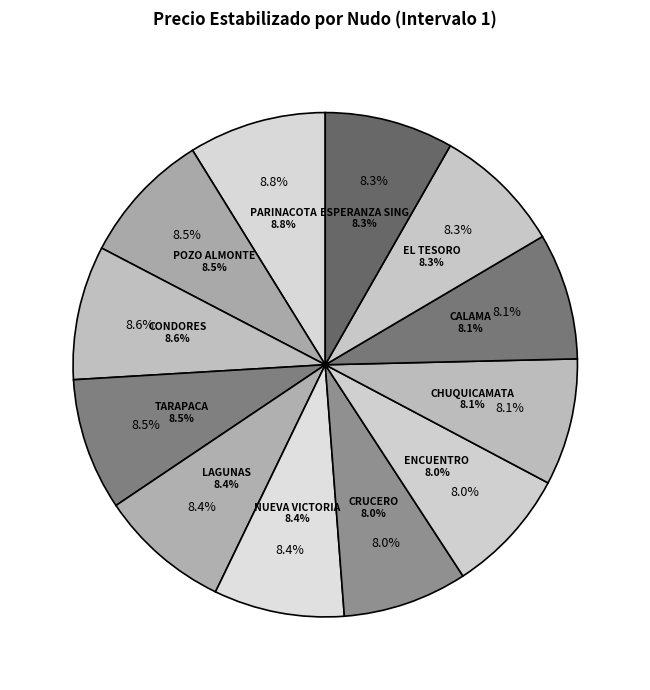

Which slice is the largest?

PARINACOTA